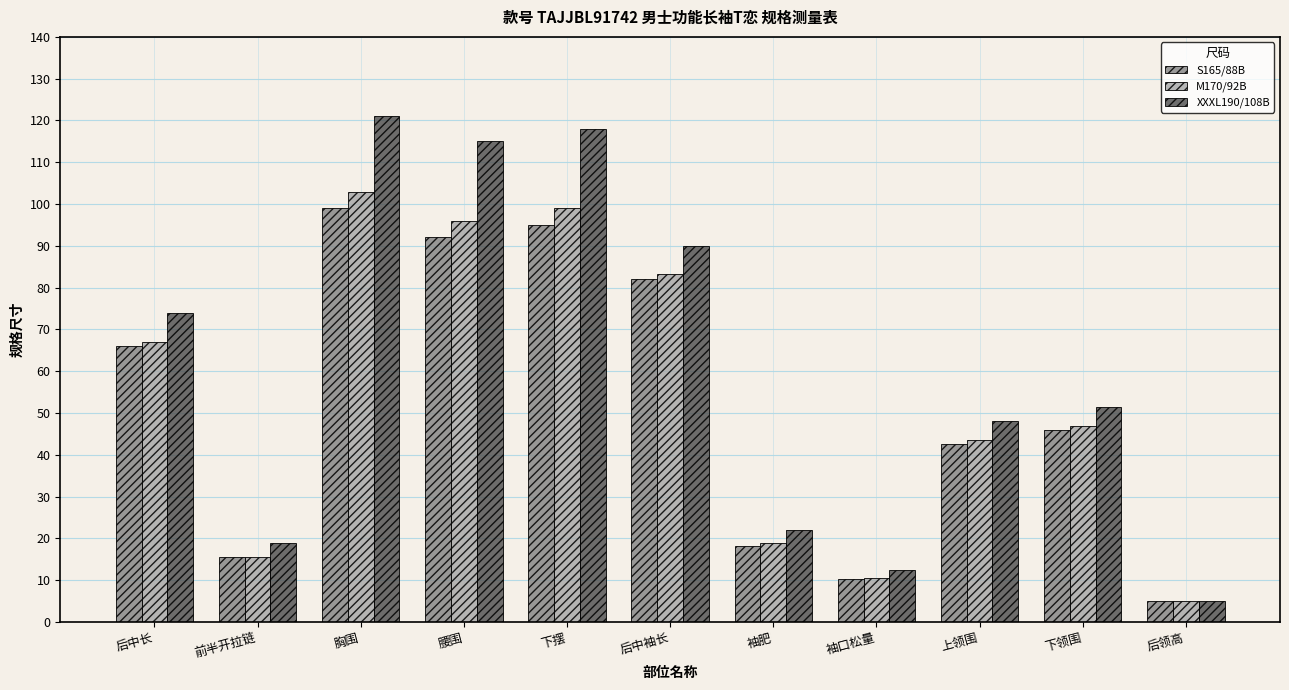

At which category is the sum across all series the highest?

胸围